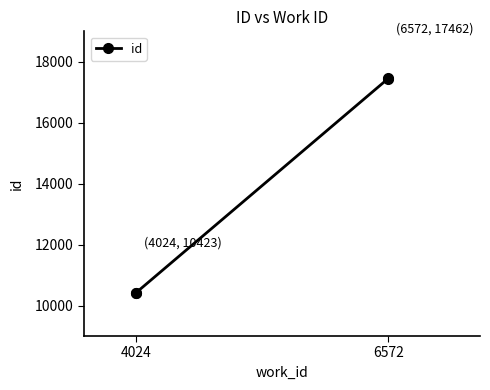

What is the greatest value displayed?

17451